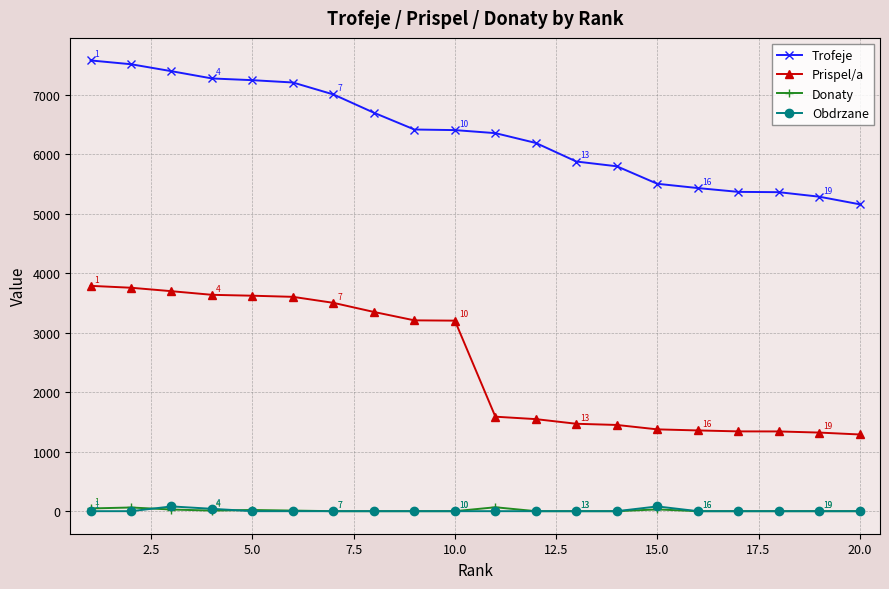

How many data points does each series have?

20